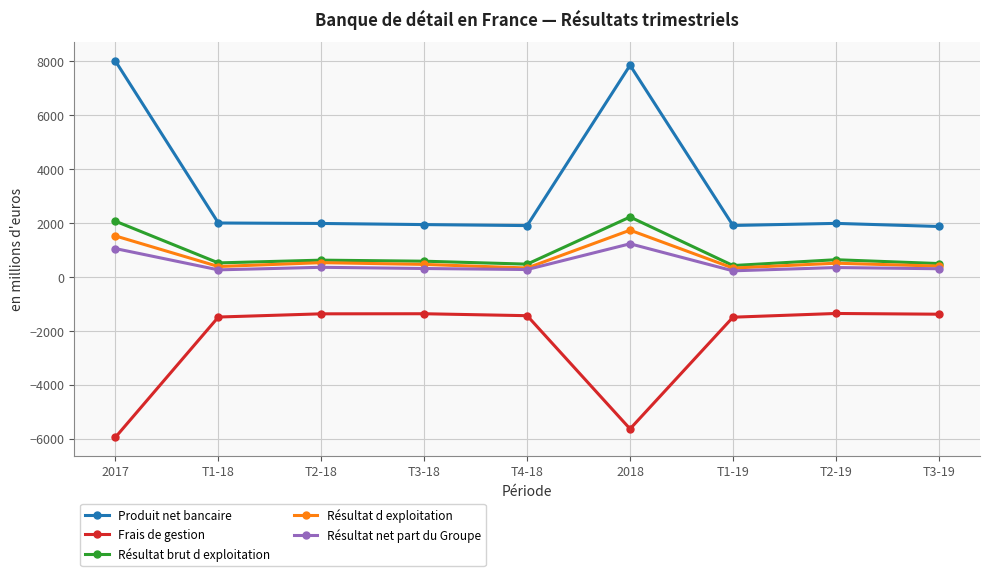

What is the label of the 3rd point from the right?

T1-19